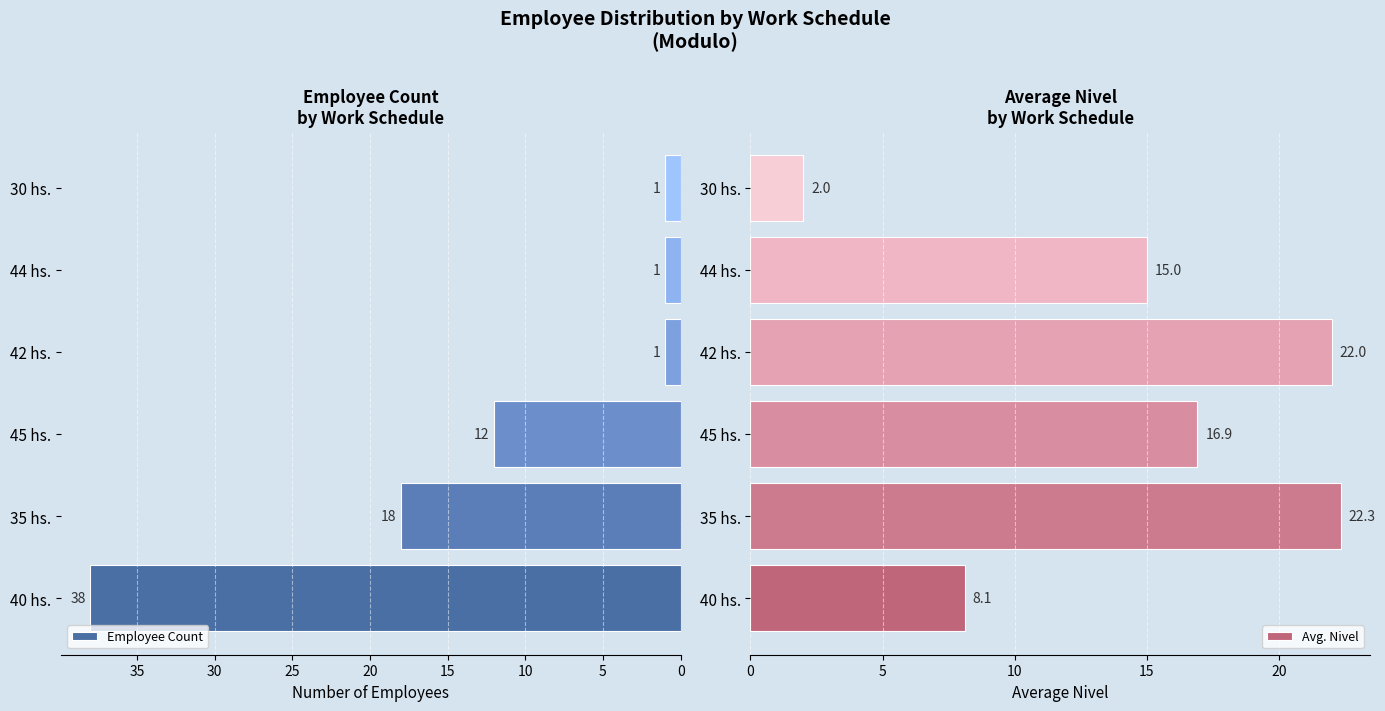

The value of Employee Count at 42 hs. is 1. True or false?

True